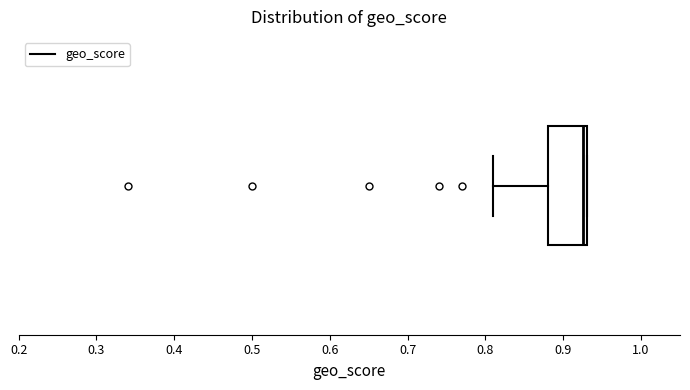

Transcribe this box plot: give where the median line is, the range the box spans, and where the two whiskers end, as read against the x-axis. The values are not printed on the chart, so give them approximately, as read against the axis.

median 0.93 (just left of the box's right edge), box 0.88 to 0.93, whiskers 0.81 to 0.93